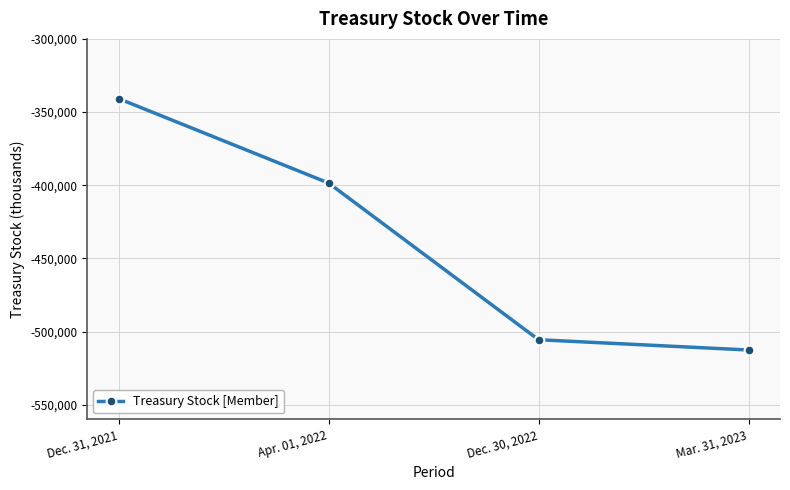

What is the sum of all values?

-1757399